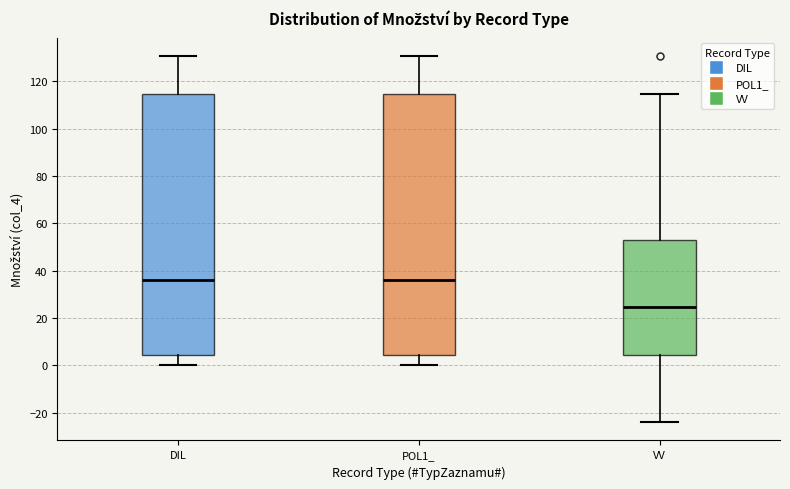

Where is the lower edge of the box for POL1_ on the y-axis? The values are not printed on the chart, so give them approximately, as read against the axis.

4